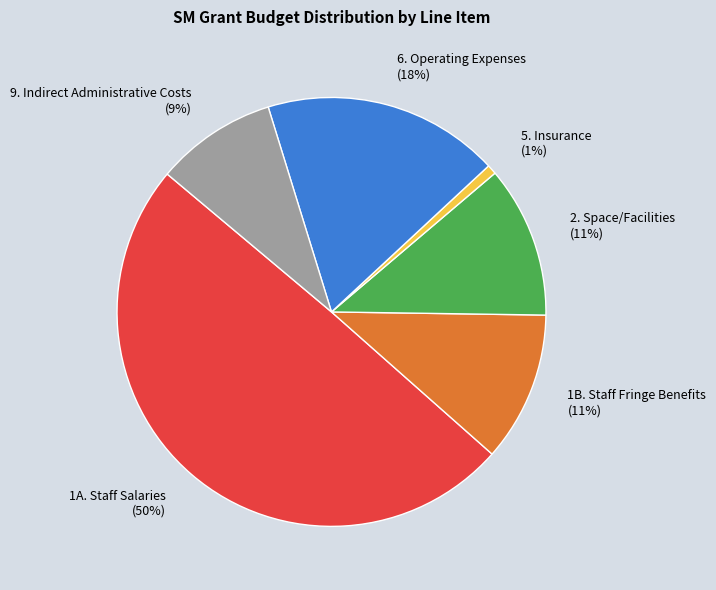

Which slice is the largest?

1A. Staff Salaries